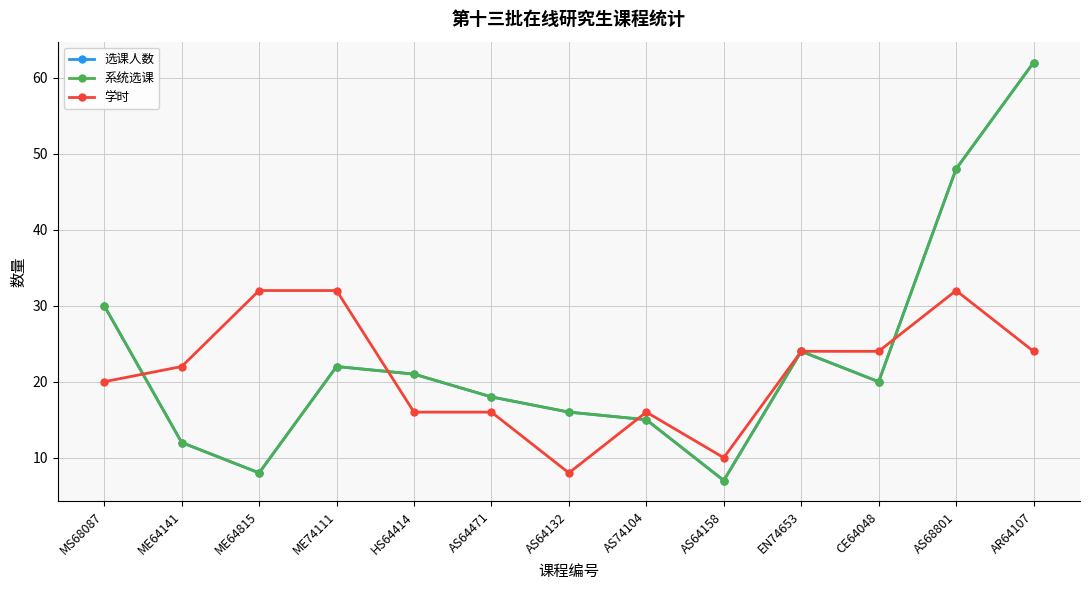

At how many categories does at least one series exceed 51?

1